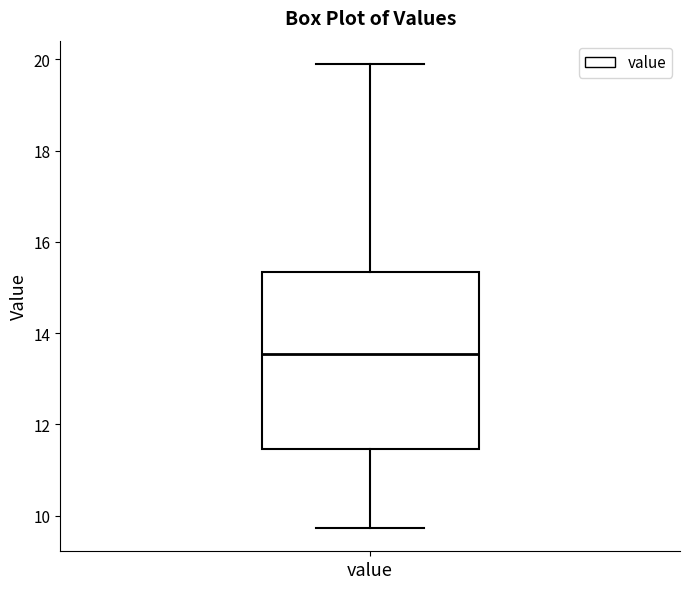

Where is the upper edge of the box for value on the y-axis? The values are not printed on the chart, so give them approximately, as read against the axis.

15.4